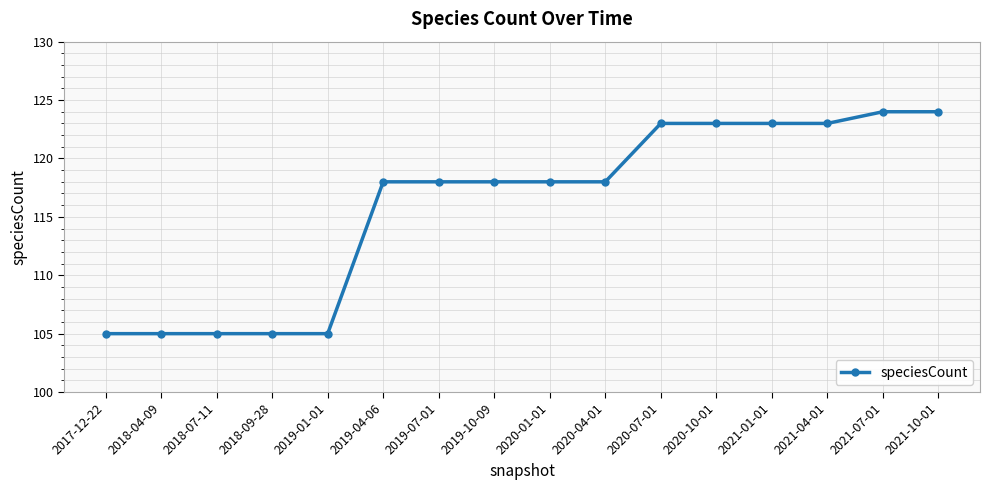

What is the value of the 14th point from the left?

123